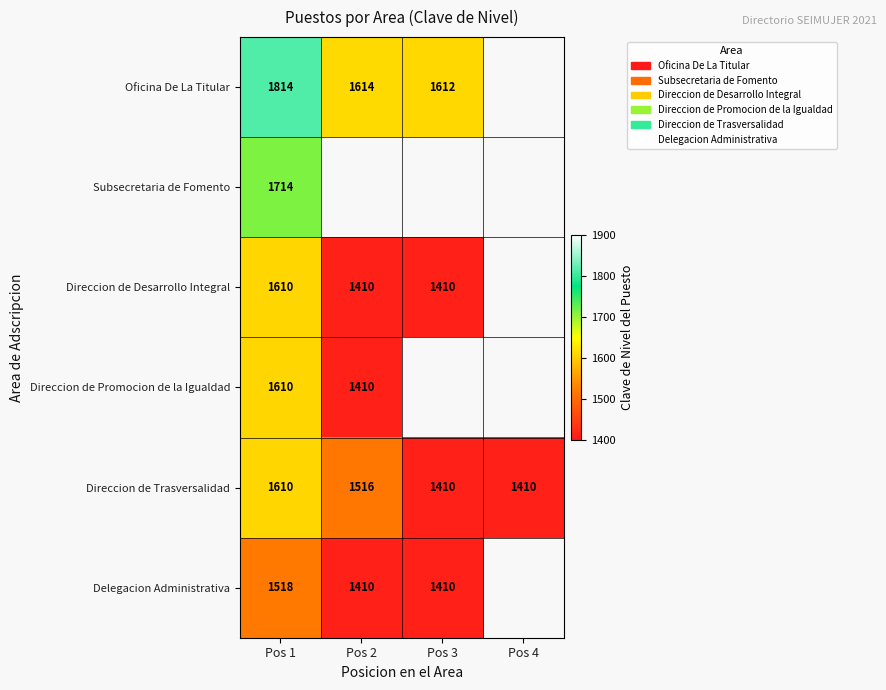

Where does the Direccion de Trasversalidad series first go above 1516?

Pos 1